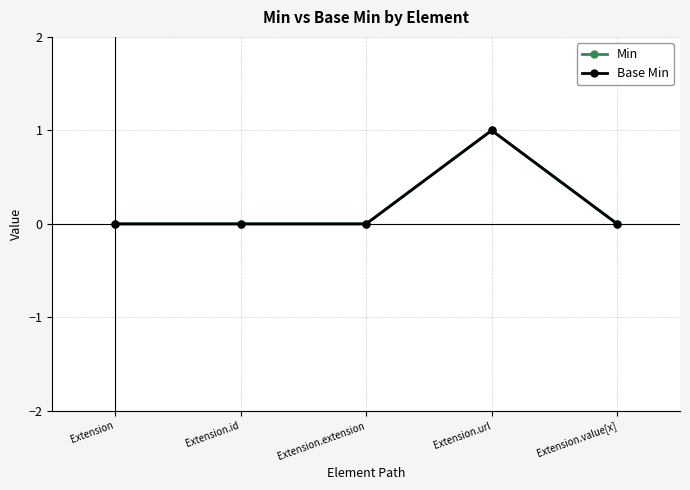

What is the approximate value of Min at Extension.url?

1